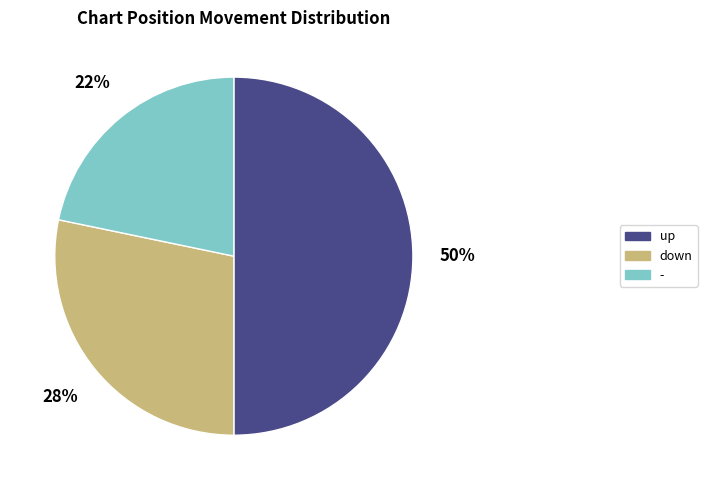

What is the ratio of the value at - to the value at up?

0.4